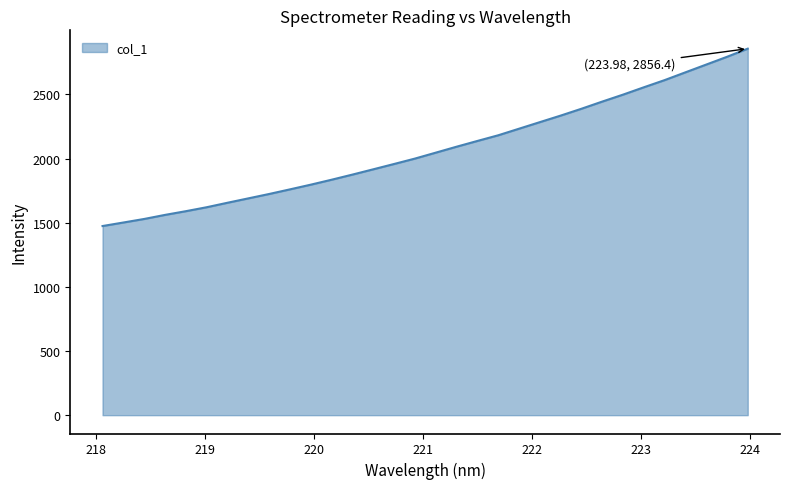

What is the maximum value shown in the chart?

2856.4